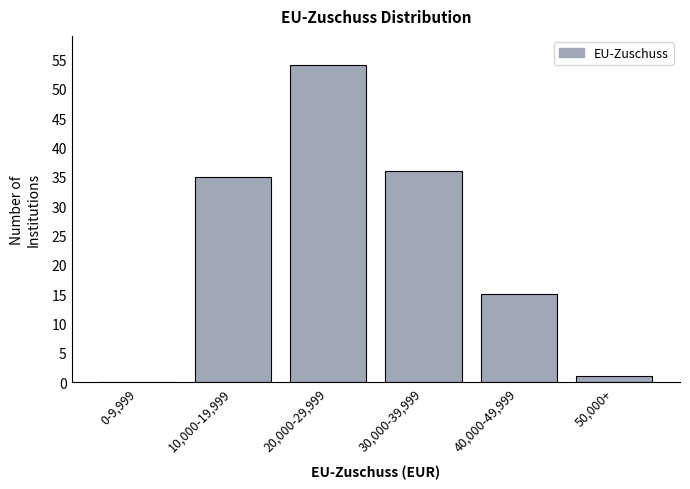

Reading left to right, list all the values displayed in this chart.

0-9,999=0	10,000-19,999=35	20,000-29,999=54	30,000-39,999=36	40,000-49,999=15	50,000+=1